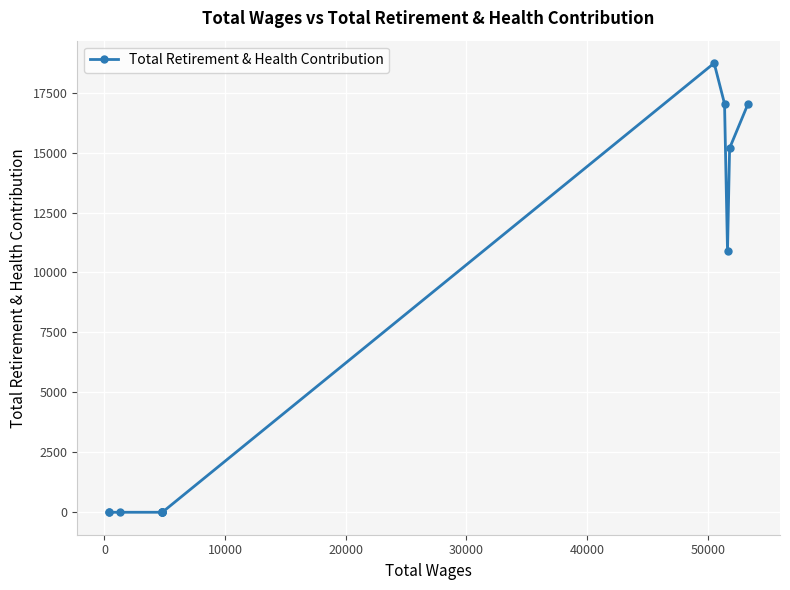

Count the number of values greater than 0.

5